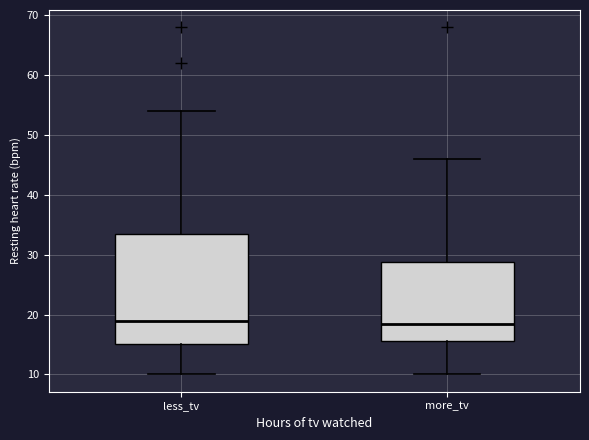

Where does the lower whisker of the box for more_tv end on the y-axis? The values are not printed on the chart, so give them approximately, as read against the axis.

10